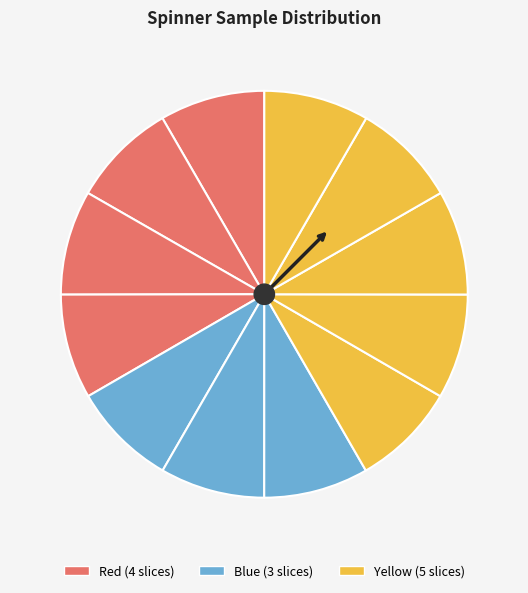

How many slices are in this pie chart?

12